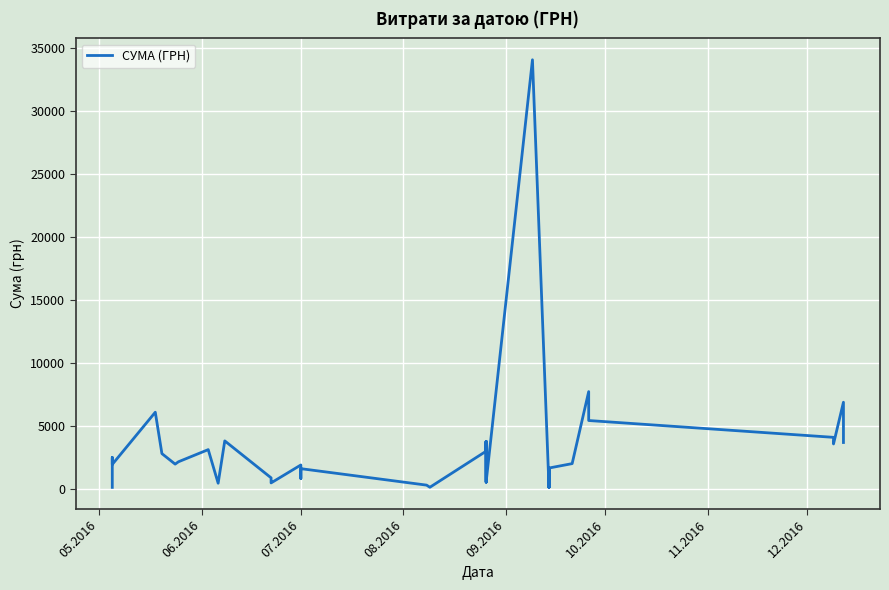

True or false: there are more than 1 points higher than both neighbors.

True